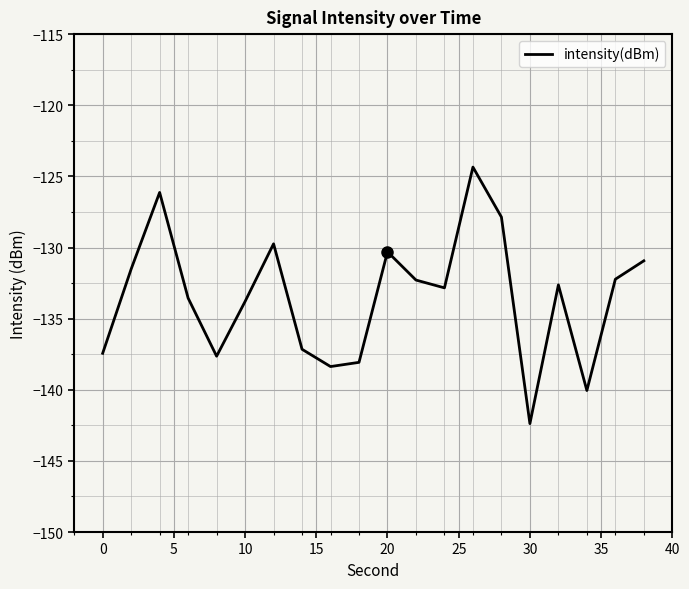

What is the minimum value shown in the chart?

-142.4